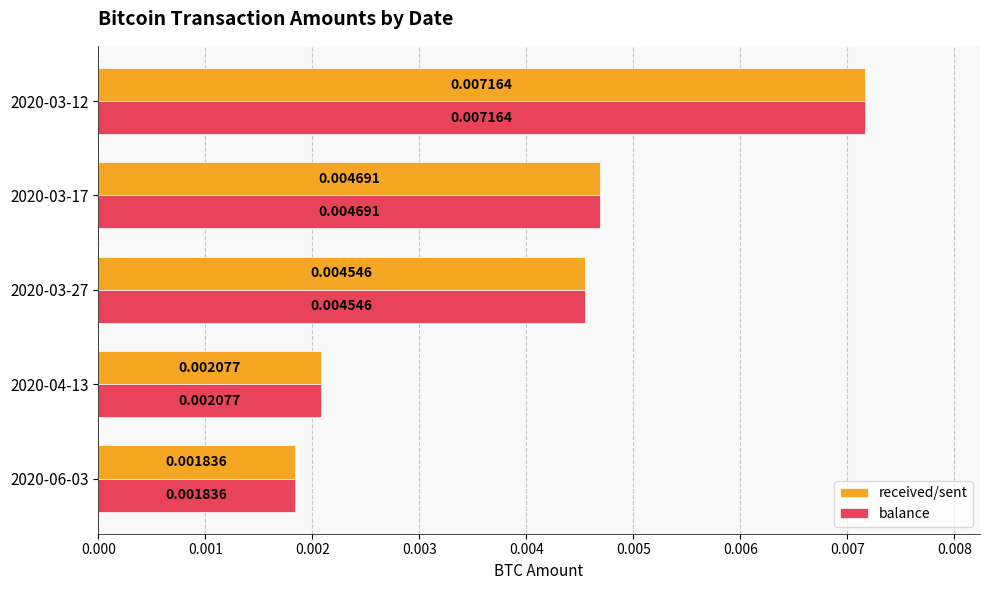

List the labels in order of received/sent value, smallest first.

2020-06-03, 2020-04-13, 2020-03-27, 2020-03-17, 2020-03-12